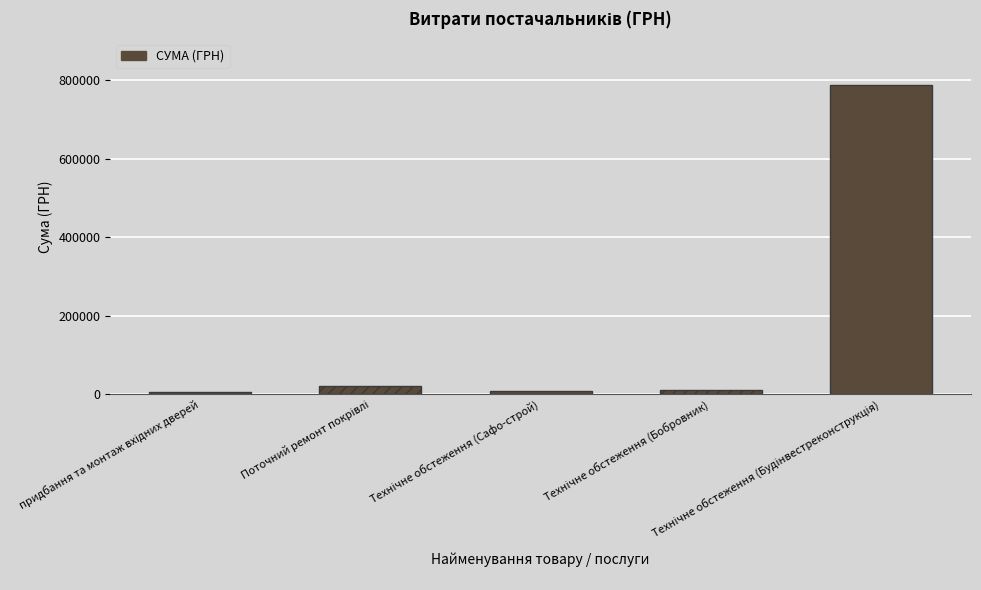

What is the label of the 3rd bar from the right?

Технічне обстеження (Сафо-строй)